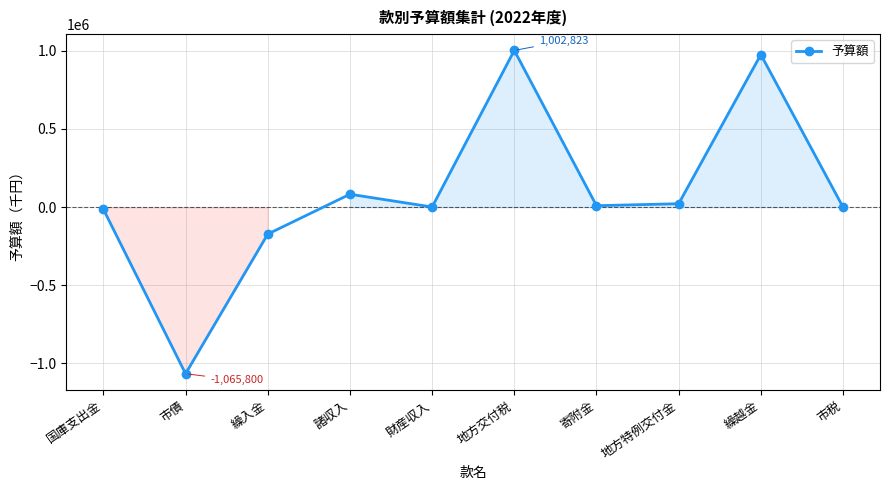

What is the average value?

84182